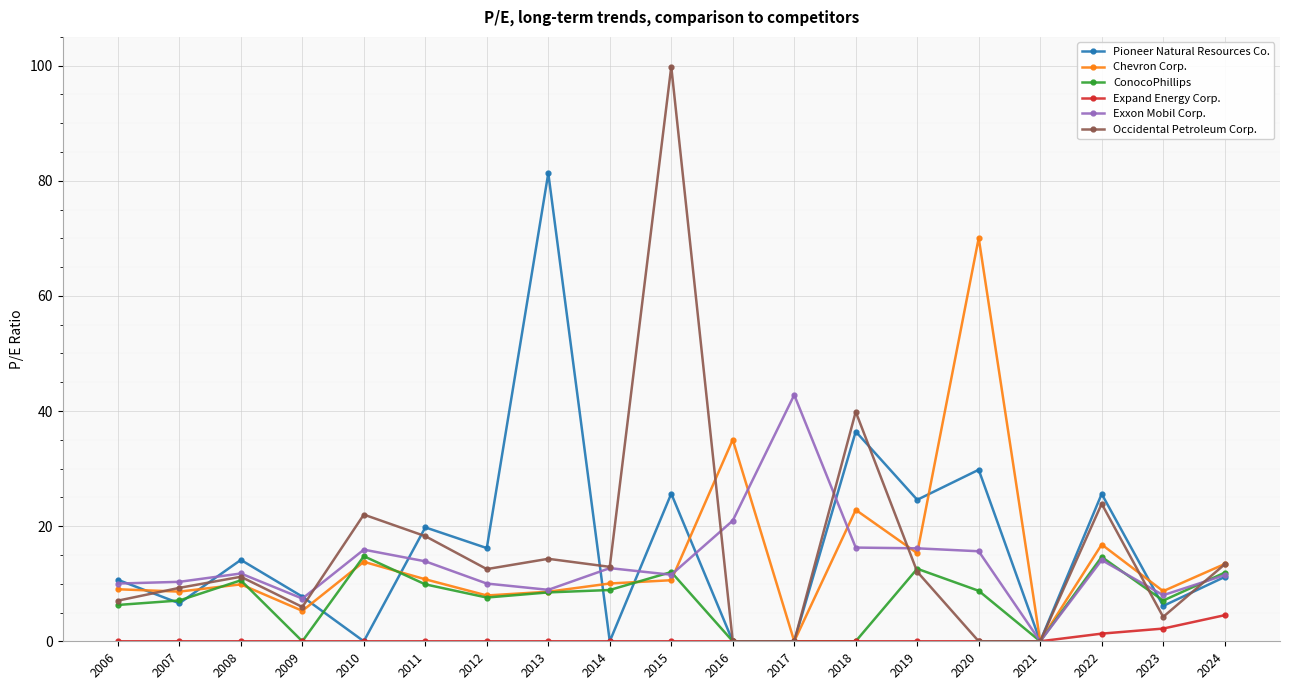

At which category does Pioneer Natural Resources Co. reach its first local peak?

2008